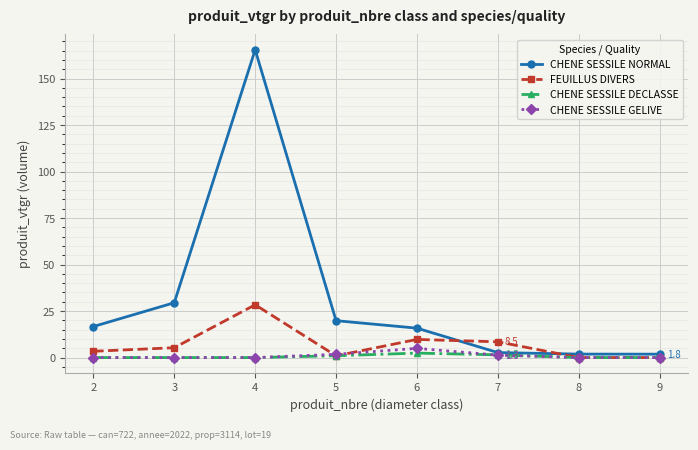

What is the value of the FEUILLUS DIVERS point at the 3rd from the left?

28.4